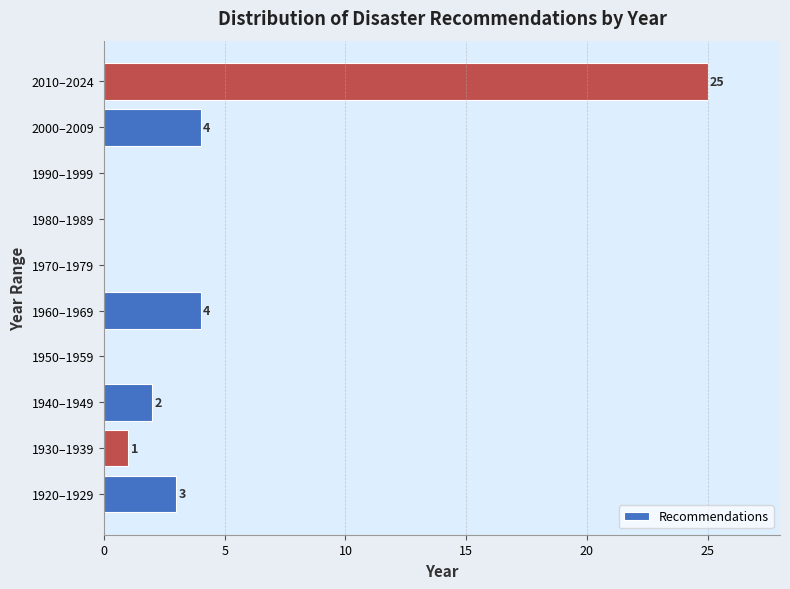

Reading bottom to top, transcribe all the data shown in this chart.

1920–1929=3	1930–1939=1	1940–1949=2	1950–1959=0	1960–1969=4	1970–1979=0	1980–1989=0	1990–1999=0	2000–2009=4	2010–2024=25